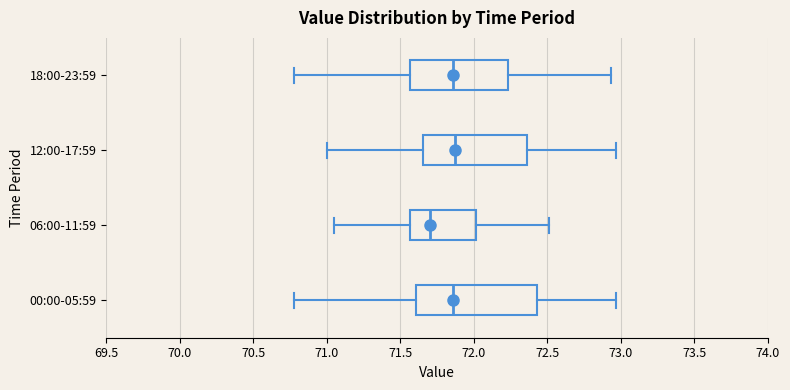

Which box has the furthest to the left median line?

06:00-11:59